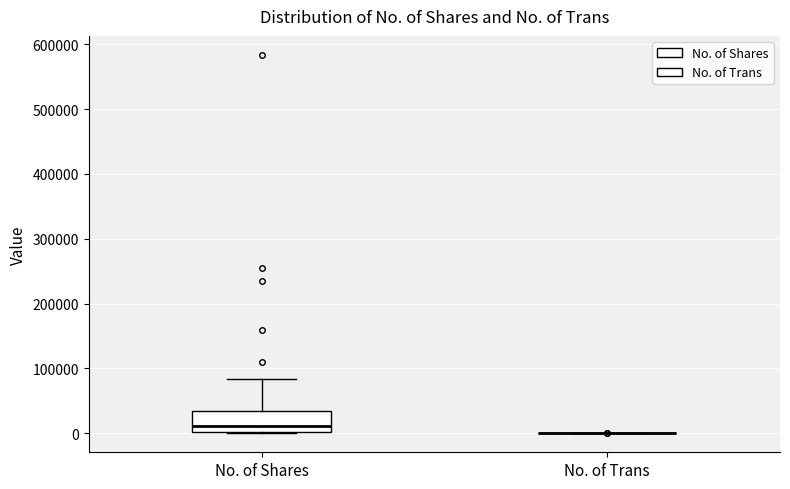

Reading left to right, read every box against the y-axis: the position of its median line, the range the box covers, and the ends of its whiskers. The values are not printed on the chart, so give them approximately, as read against the axis.

No. of Shares: median 10000, box 0 to 30000, whiskers 0 to 80000
No. of Trans: box collapsed to a line at 0, whiskers 0 to 0